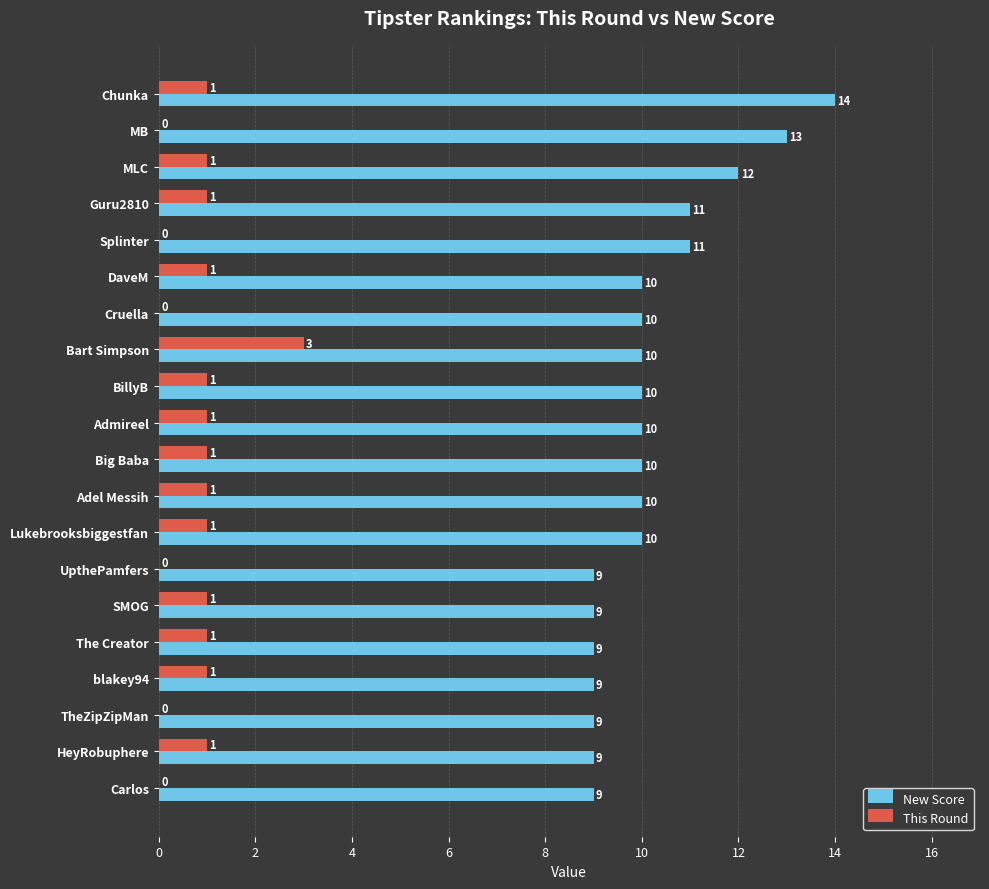

The value of This Round at Big Baba is 2. True or false?

False